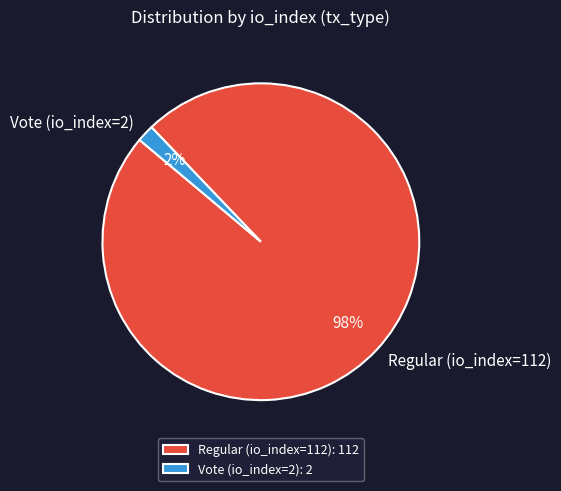

Which slice is the largest?

Regular (io_index=112)